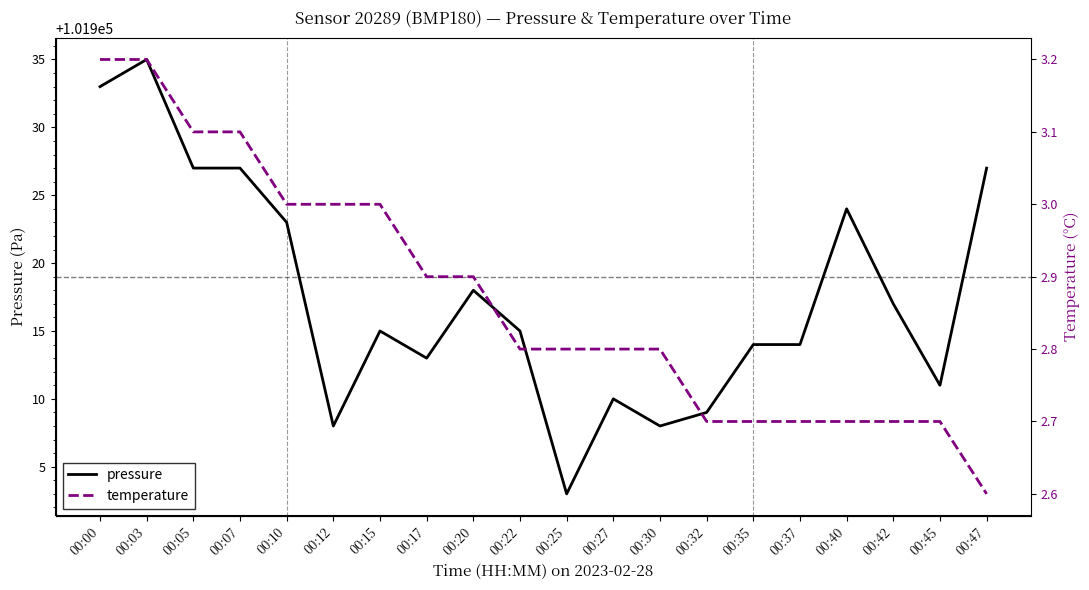

True or false: temperature and pressure intersect in this chart.

False